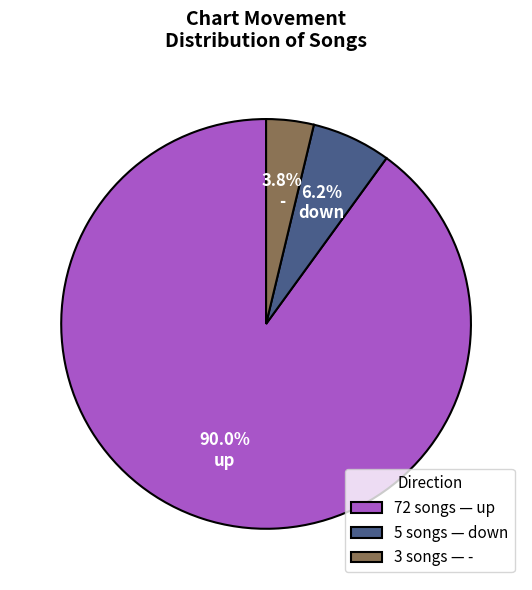

Combined, do 5 songs — down and 3 songs — - account for over 50%?

No